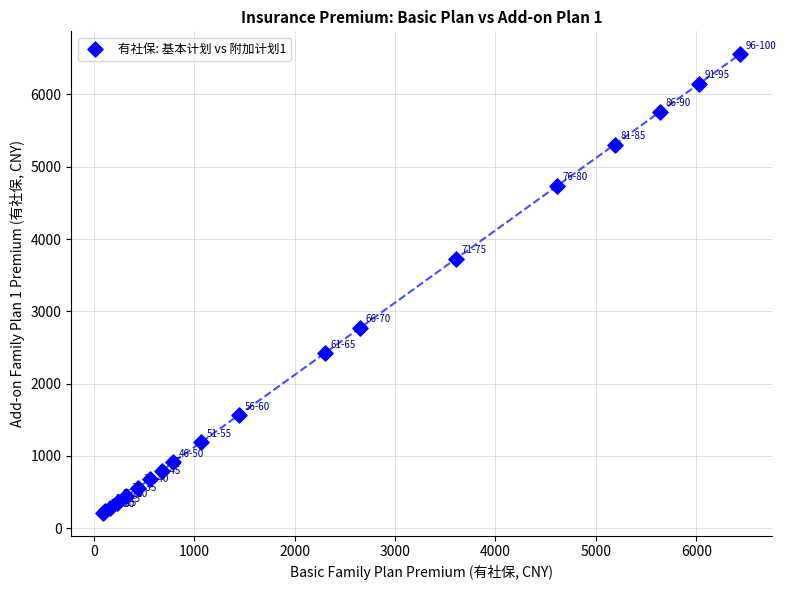

What Y value in the scatter plot is closest to 3385?

3729